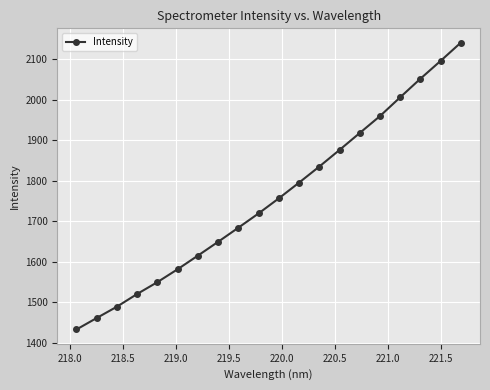

What is the value of the 13th point from the left?

1835.2